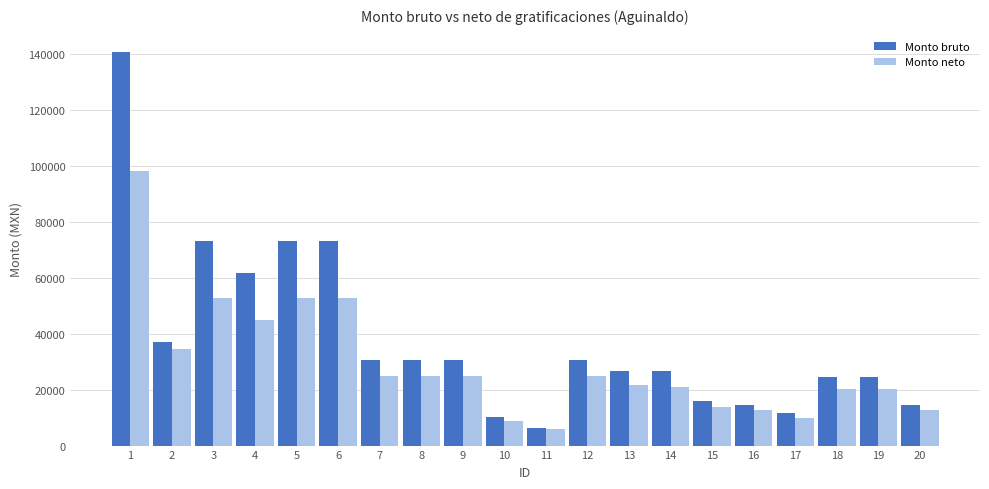

The Monto bruto series shows 73281.0 at 3. True or false?

True